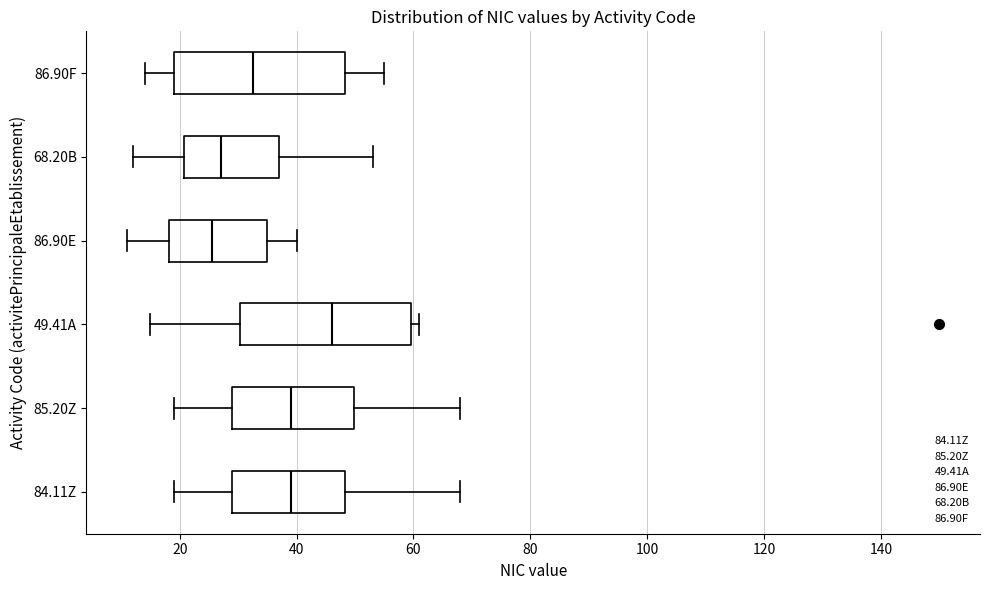

Reading bottom to top, read every box against the x-axis: the position of its median line, the range the box covers, and the ends of its whiskers. The values are not printed on the chart, so give them approximately, as read against the axis.

84.11Z: median 40, box 30 to 48, whiskers 20 to 68
85.20Z: median 40, box 30 to 50, whiskers 20 to 68
49.41A: median 46, box 30 to 60, whiskers 16 to 62
86.90E: median 26, box 18 to 36, whiskers 12 to 40
68.20B: median 28, box 20 to 38, whiskers 12 to 54
86.90F: median 32, box 20 to 48, whiskers 14 to 56